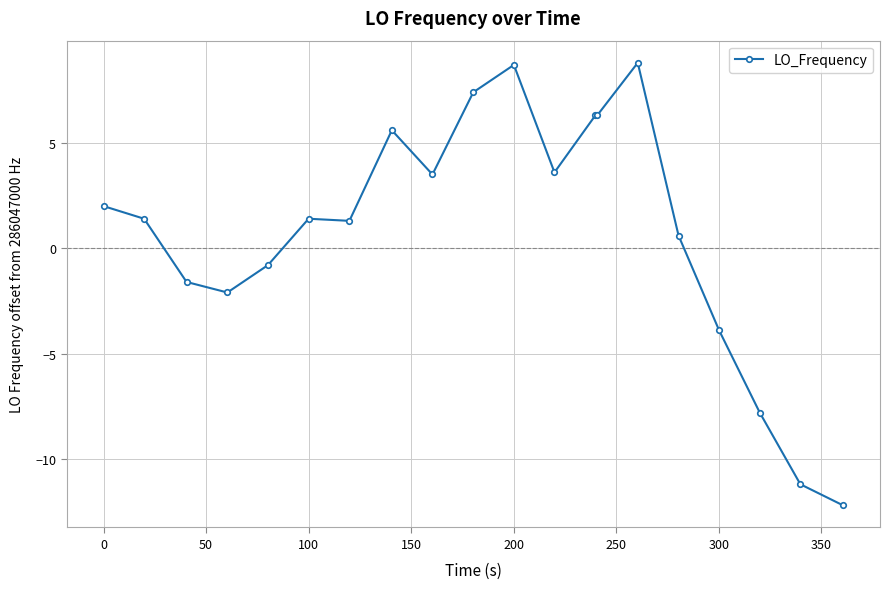

True or false: the data has more than 1 interior local peaks.

True